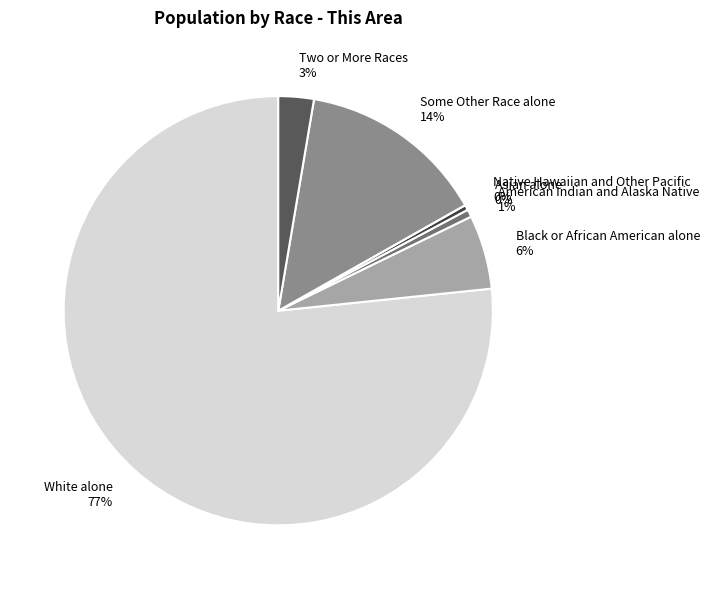

What percentage is the American Indian and Alaska Native slice, to the nearest percent?

1%